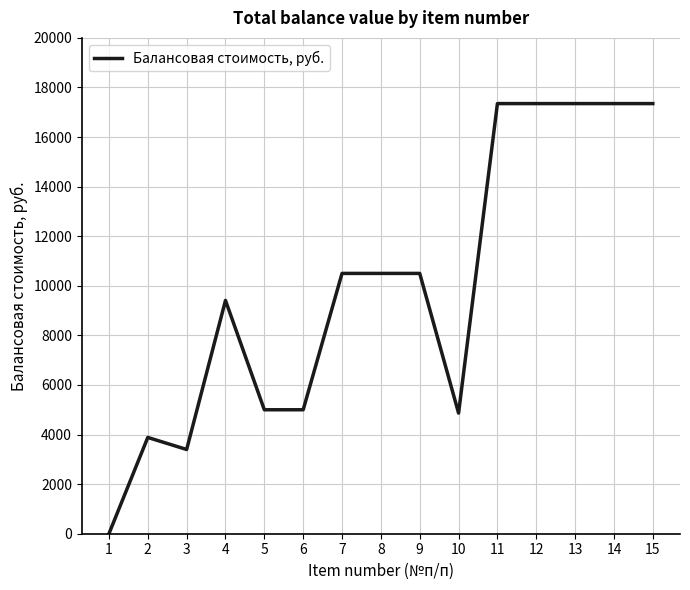

What is the maximum value shown in the chart?

17350.0